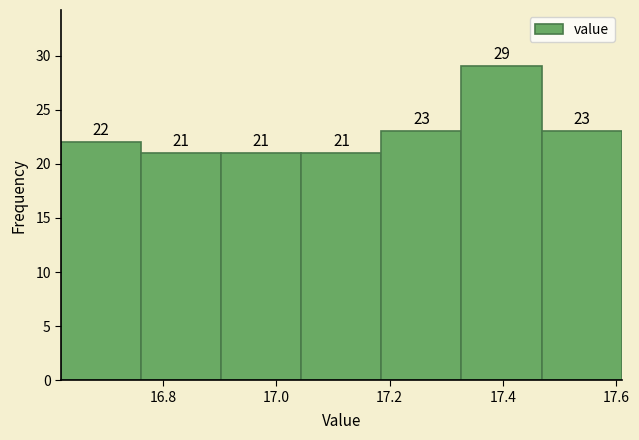

Reading left to right, list every bar in this chart as the range it spans on the x-axis followed by its height. The bar edges are not printed on the chart, so give them approximately, as read against the axis.

16.62 to 16.76: 22
16.76 to 16.90: 21
16.90 to 17.04: 21
17.04 to 17.18: 21
17.18 to 17.32: 23
17.32 to 17.46: 29
17.46 to 17.62: 23